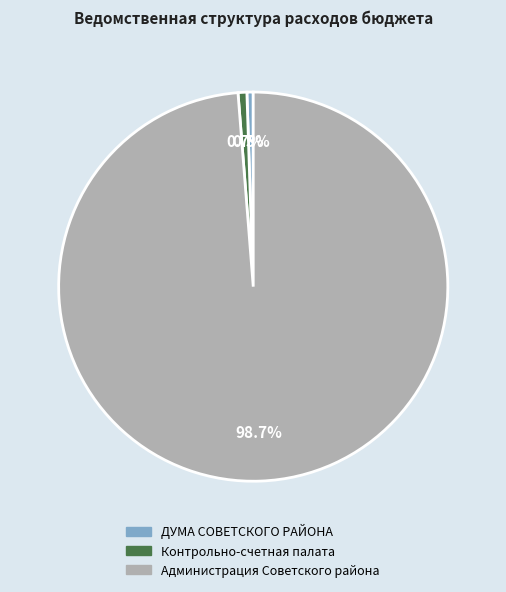

Count the number of slices in the pie.

3